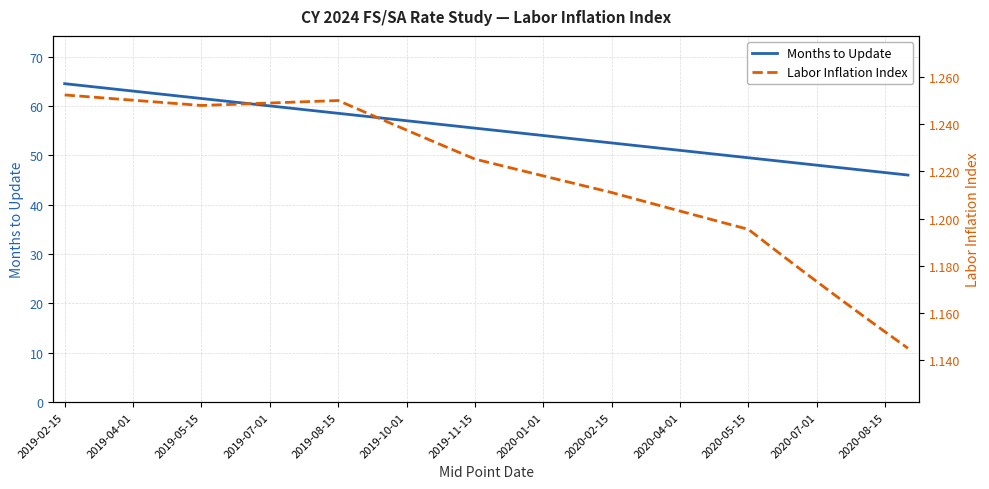

At how many categories does at least one series exceed 56?

17